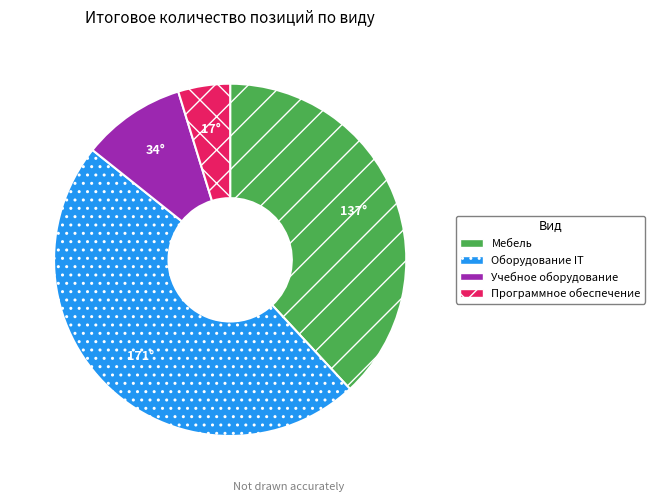

Does any single category account for the majority?

No